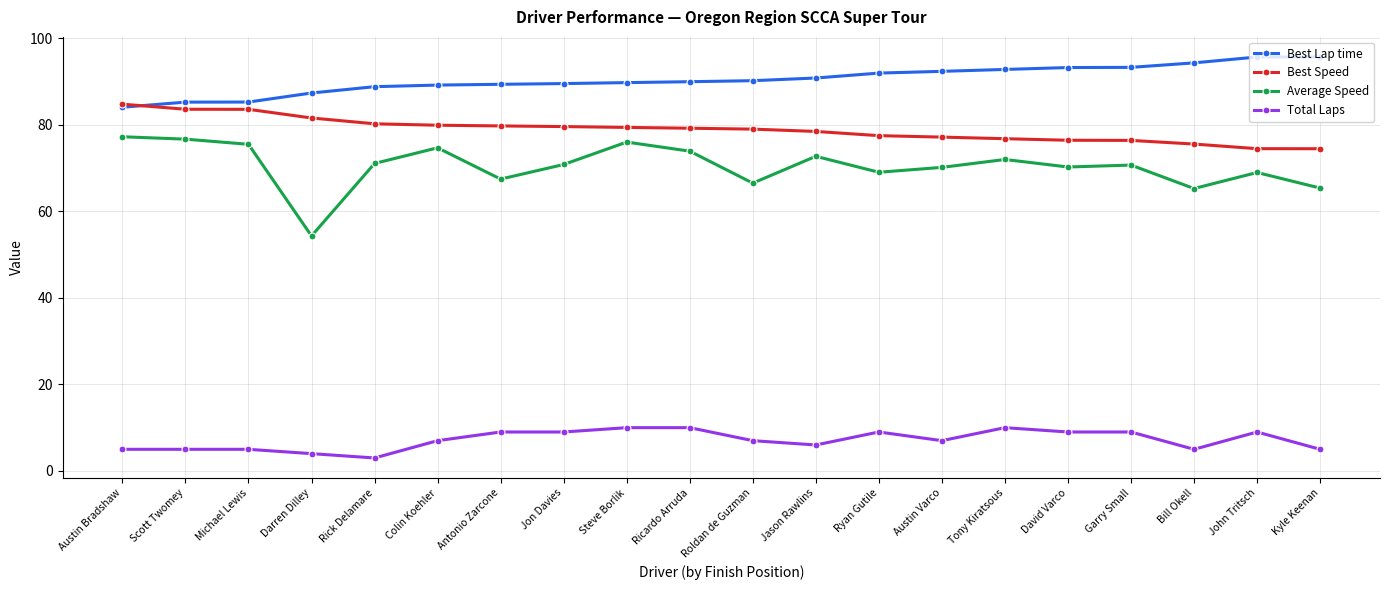

What is the label of the 8th point from the left?

Jon Davies